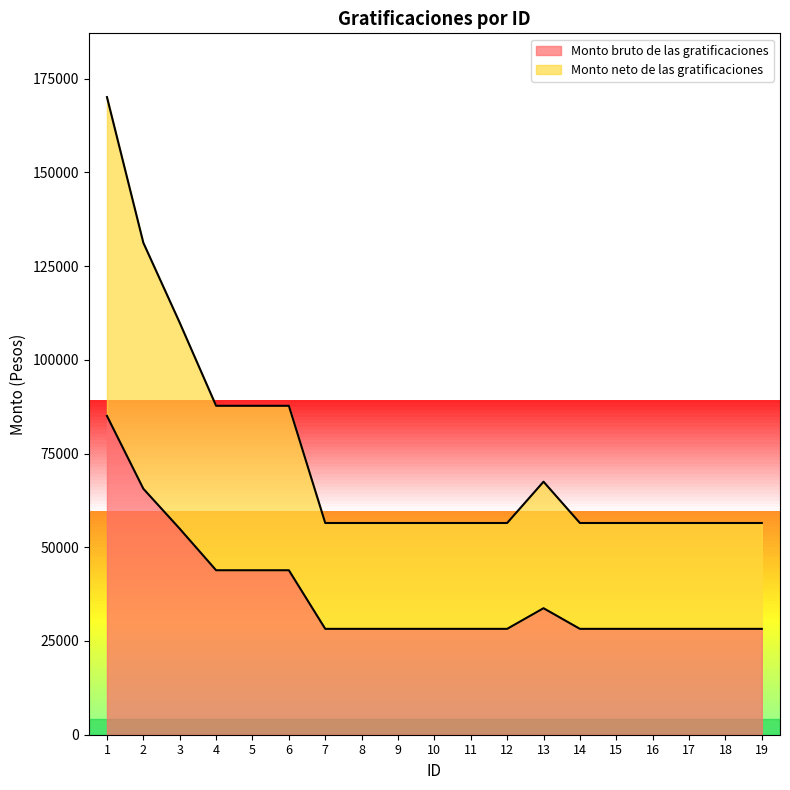

Reading left to right, list all the values displayed in this chart.

Monto bruto de las gratificaciones: 1=85027.5	2=65601.6	3=54937.2	4=43861.5	5=43861.5	6=43861.5	7=28234.2	8=28234.2	9=28234.2	10=28234.2	11=28234.2	12=28234.2	13=33741.1	14=28234.2	15=28234.2	16=28234.2	17=28234.2	18=28234.2	19=28234.2
Monto neto de las gratificaciones: 1=170055.0	2=131203.1	3=109874.3	4=87723.1	5=87723.1	6=87723.1	7=56468.4	8=56468.4	9=56468.4	10=56468.4	11=56468.4	12=56468.4	13=67482.2	14=56468.4	15=56468.4	16=56468.4	17=56468.4	18=56468.4	19=56468.4